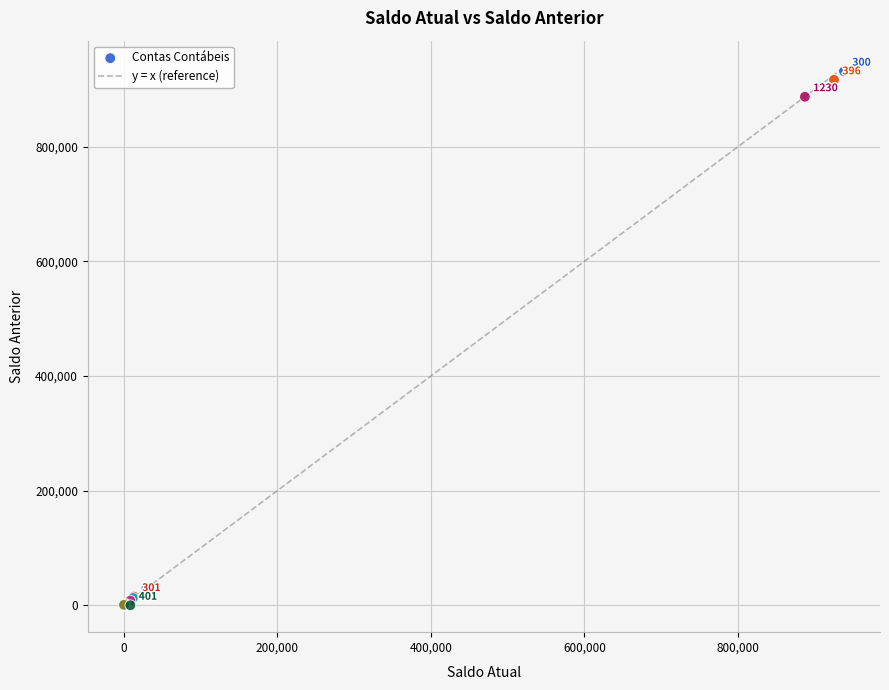

What Y value in the scatter plot is closest to 465861?

887135.4